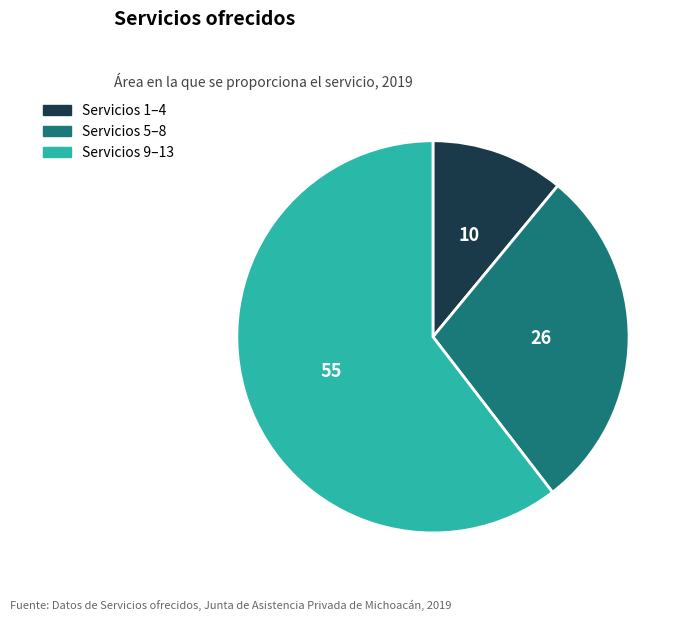

Is there a majority slice in this chart?

Yes